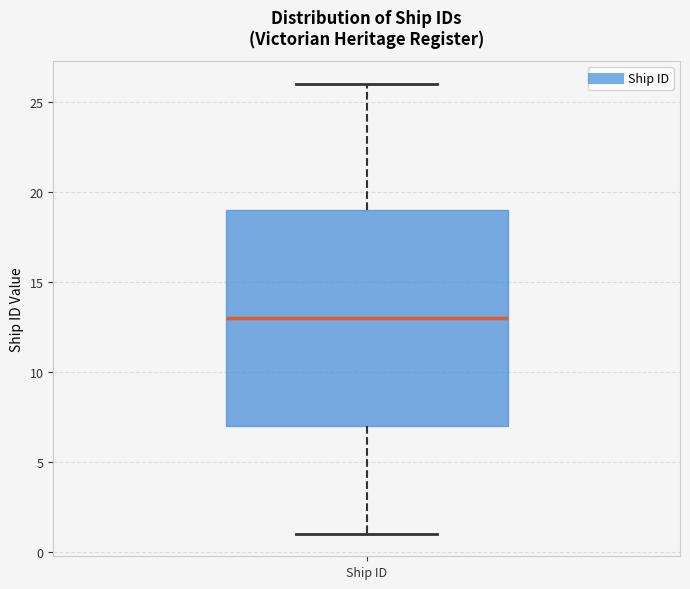

Where does the upper whisker of the box for Ship ID end on the y-axis? The values are not printed on the chart, so give them approximately, as read against the axis.

26